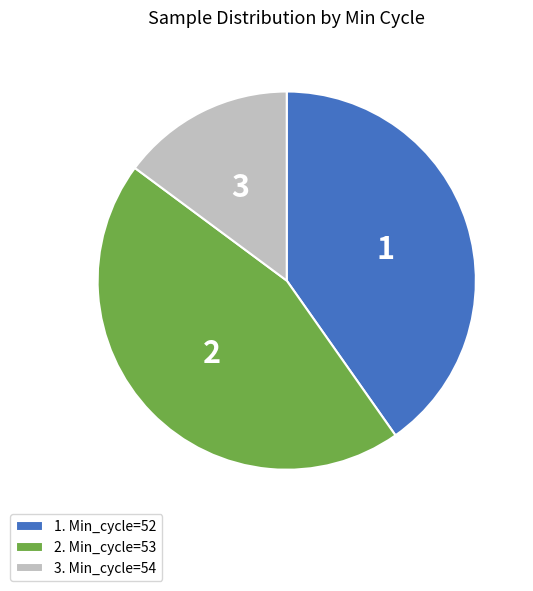

Is the sum of 1. Min_cycle=52 and 2. Min_cycle=53 greater than half?

Yes